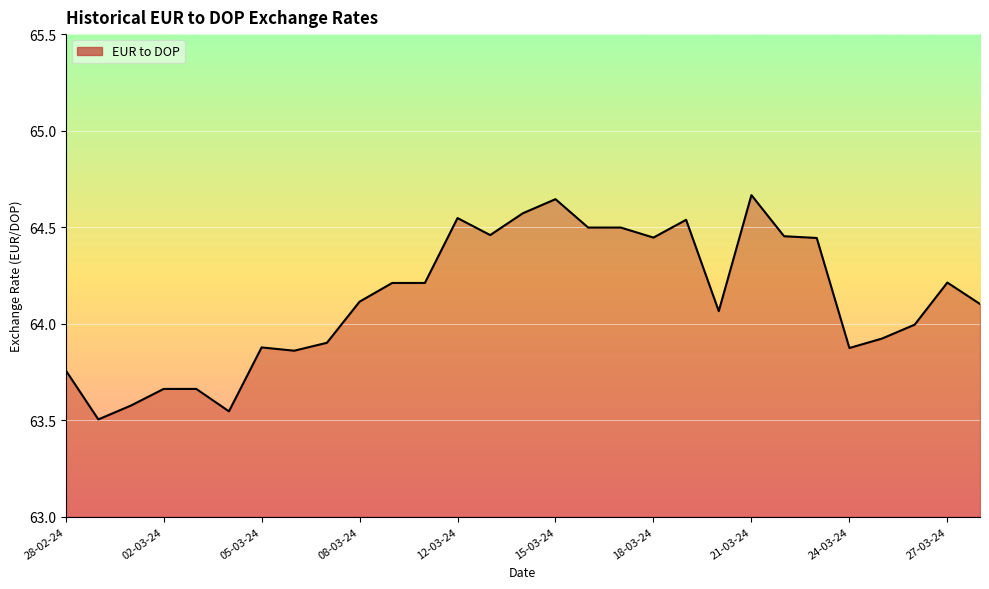

What is the difference between the maximum and minimum values?

1.2